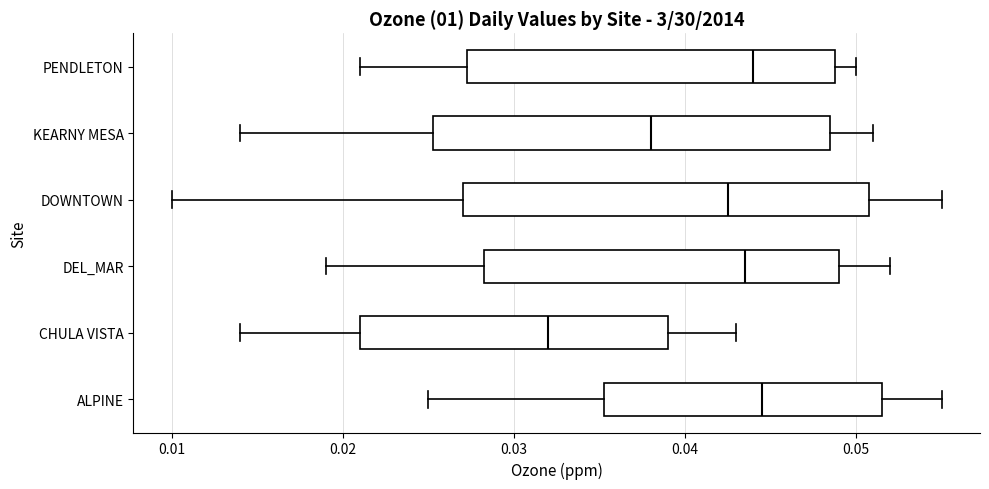

Reading bottom to top, read every box against the x-axis: the position of its median line, the range the box covers, and the ends of its whiskers. The values are not printed on the chart, so give them approximately, as read against the axis.

ALPINE: median 0.045, box 0.035 to 0.052, whiskers 0.025 to 0.055
CHULA VISTA: median 0.032, box 0.021 to 0.039, whiskers 0.014 to 0.043
DEL_MAR: median 0.044, box 0.028 to 0.049, whiskers 0.019 to 0.052
DOWNTOWN: median 0.043, box 0.027 to 0.051, whiskers 0.010 to 0.055
KEARNY MESA: median 0.038, box 0.025 to 0.049, whiskers 0.014 to 0.051
PENDLETON: median 0.044, box 0.027 to 0.049, whiskers 0.021 to 0.050